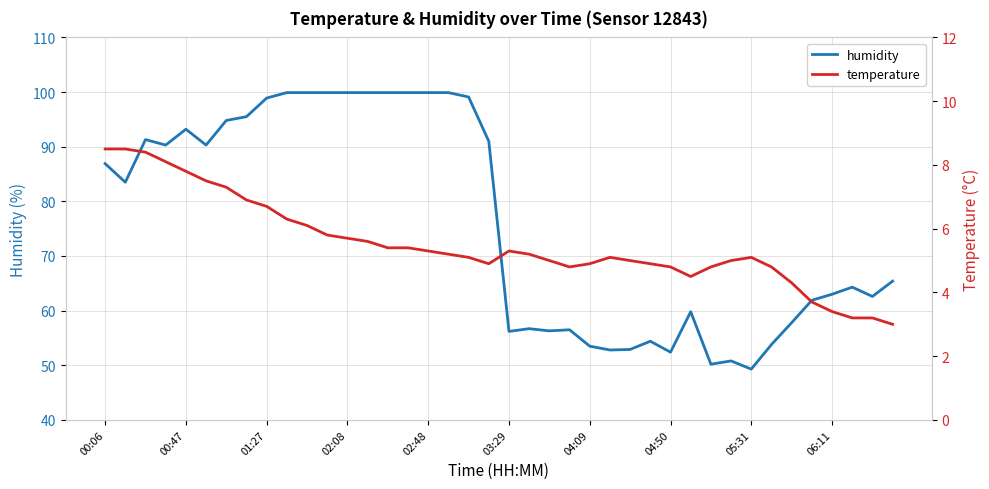

What is the sum of all temperature values?

220.5